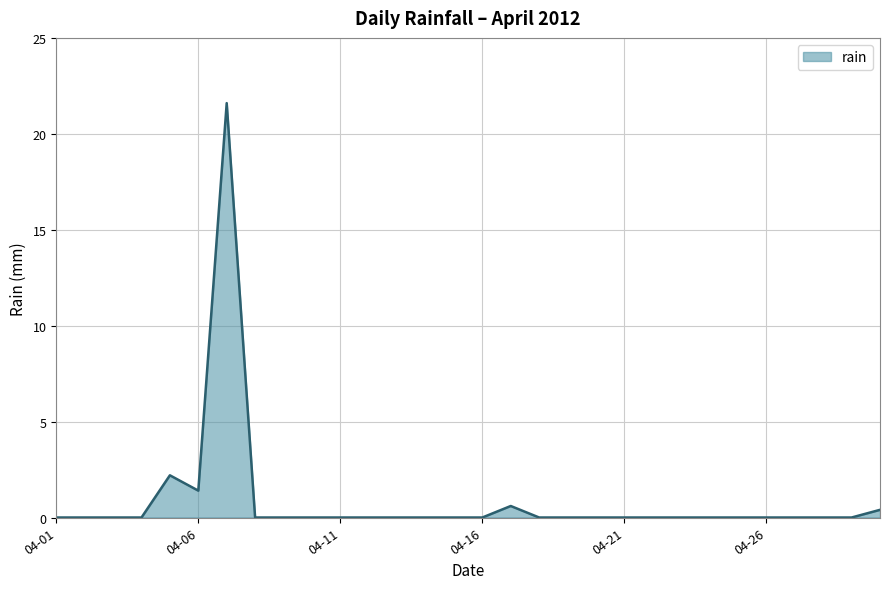

How many series are shown in this chart?

1